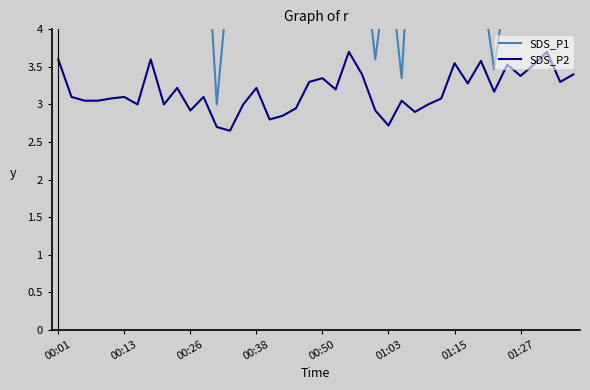

At which label does SDS_P1 first exceed 4?

00:01